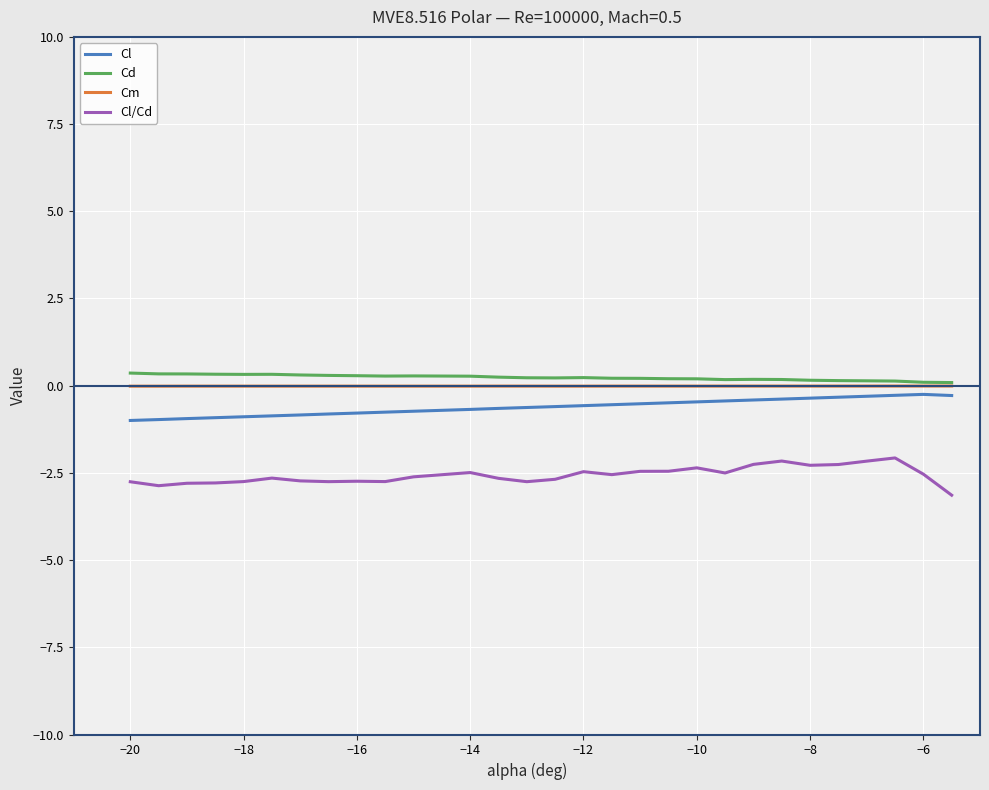

What are all the series names shown in the legend?

Cl, Cd, Cm, Cl/Cd